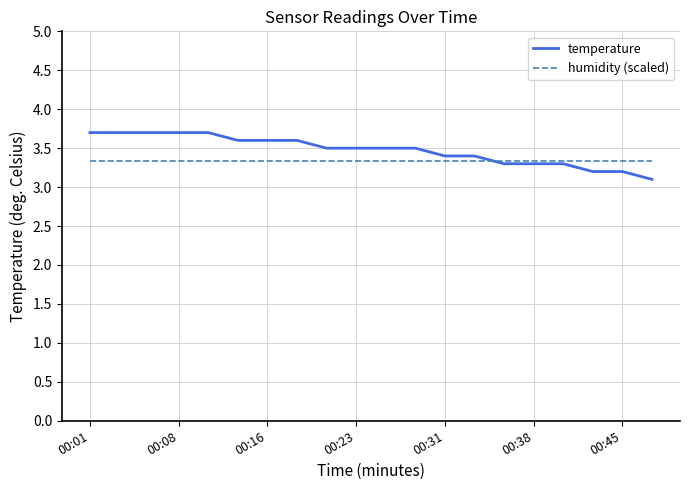

Which series has the widest spread of values?

temperature